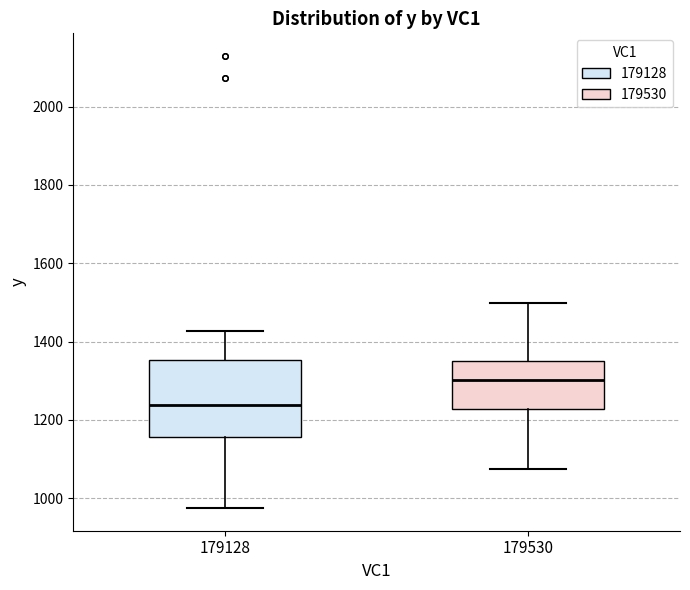

Where does the lower whisker of the box at x = 179530 end on the y-axis? The values are not printed on the chart, so give them approximately, as read against the axis.

1080